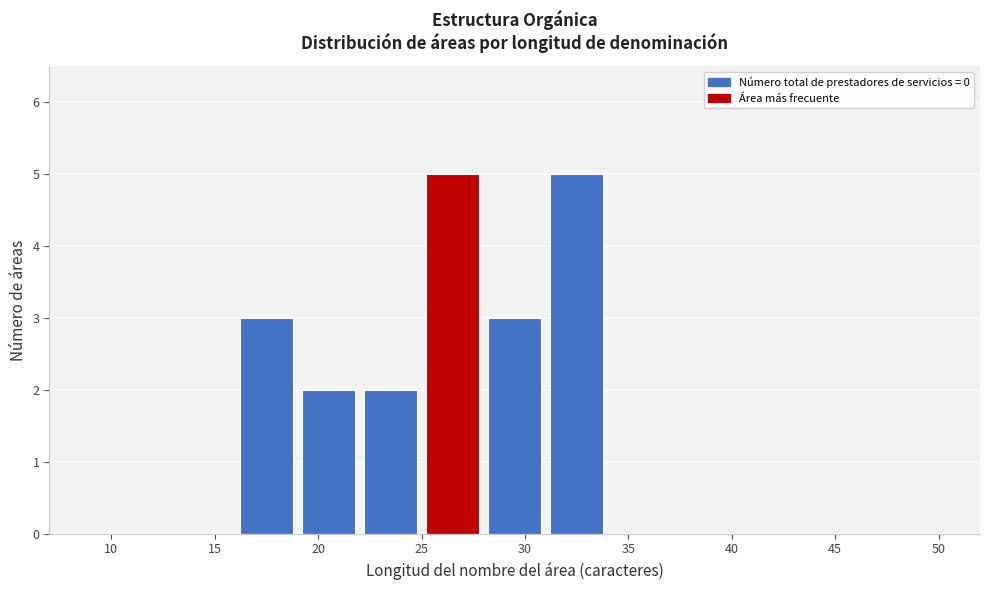

Reading left to right, transcribe this chart: for each bar, give the range it covers on the x-axis and its height. The values are not printed on the chart, so give them approximately, as read against the axis.

10 to 13: 0
13 to 16: 0
16 to 19: 3
19 to 22: 2
22 to 25: 2
25 to 28: 5
28 to 31: 3
31 to 34: 5
34 to 37: 0
37 to 40: 0
40 to 43: 0
43 to 46: 0
46 to 49: 0